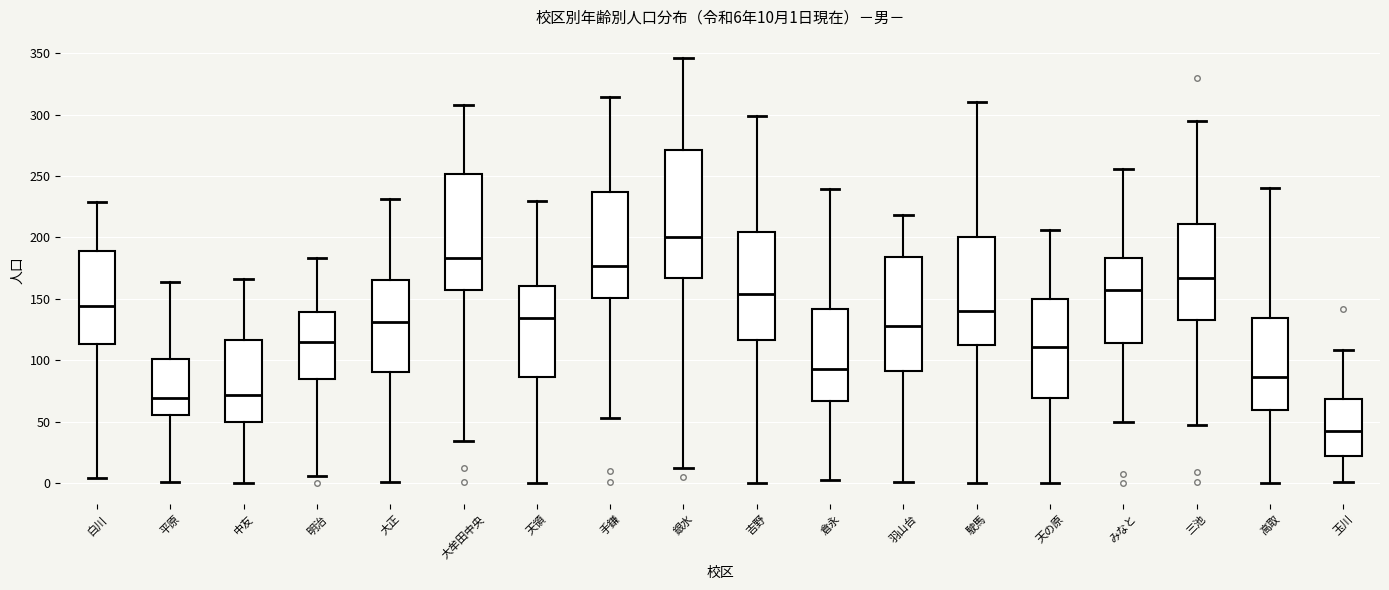

Which box's median line is the highest?

銀水